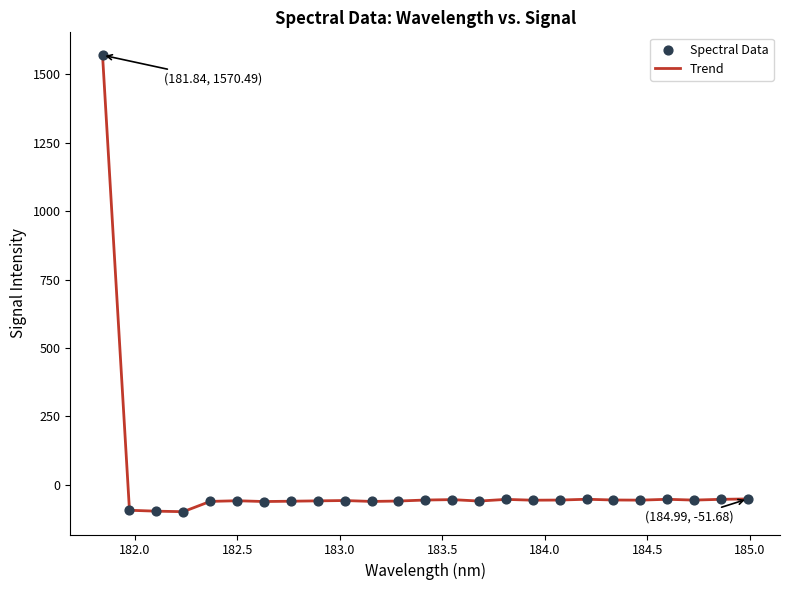

What is the minimum value shown in the chart?

-98.2